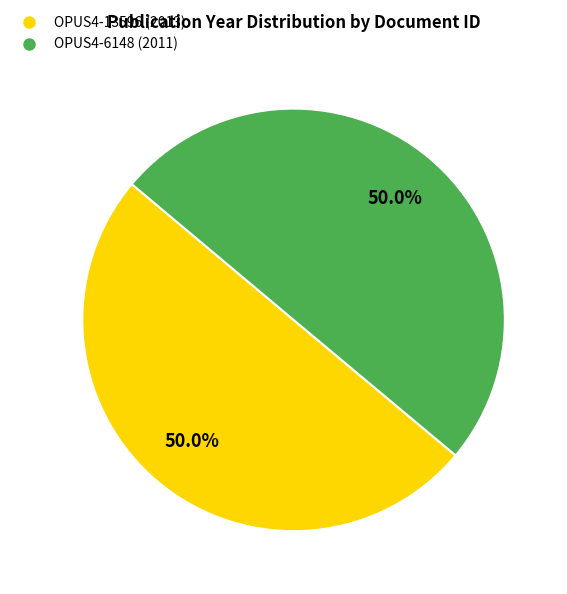

Count the number of slices in the pie.

2